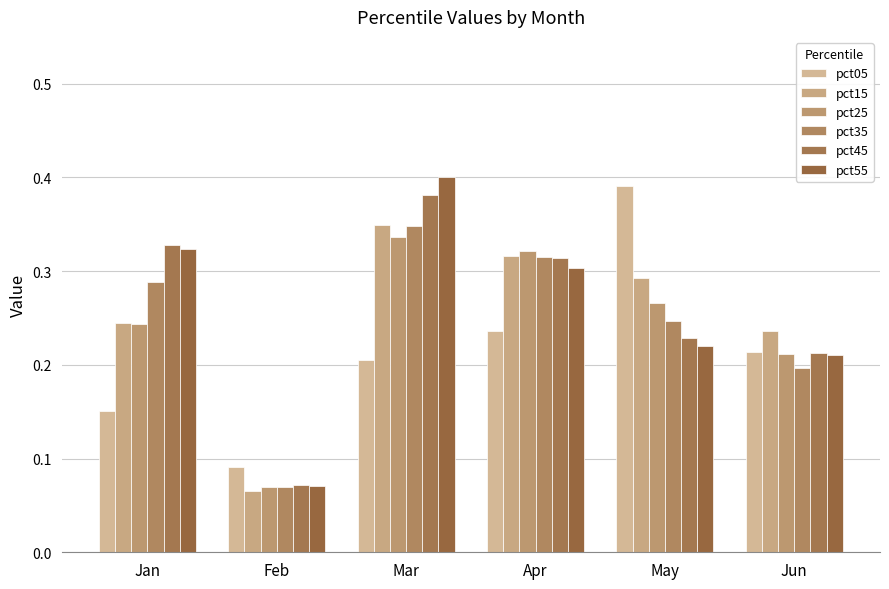

At which category is the sum across all series the highest?

Mar